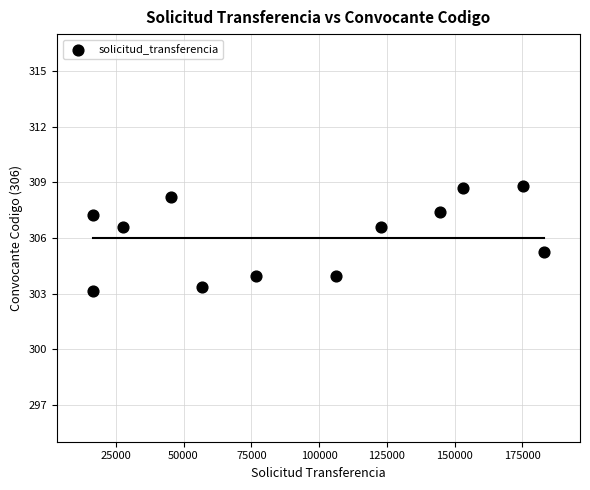

What Y value in the scatter plot is closest to 305?

305.2